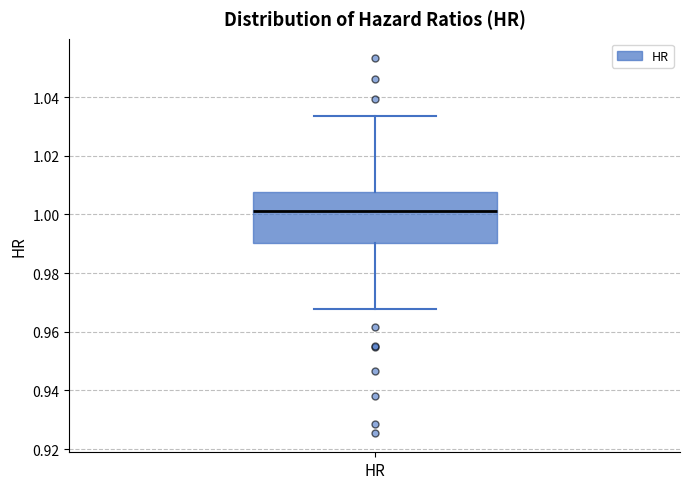

Where does the upper whisker of the box for HR end on the y-axis? The values are not printed on the chart, so give them approximately, as read against the axis.

1.034